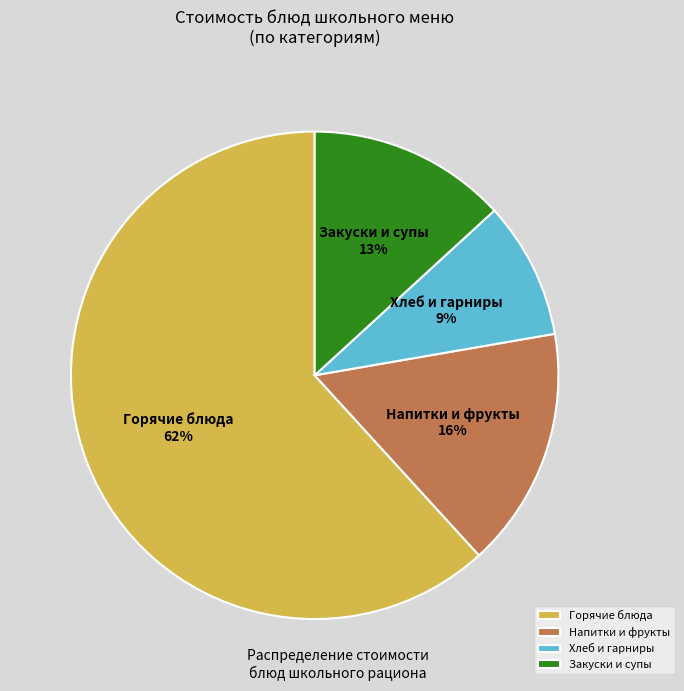

Combined, do Горячие блюда and Закуски и супы account for over 50%?

Yes